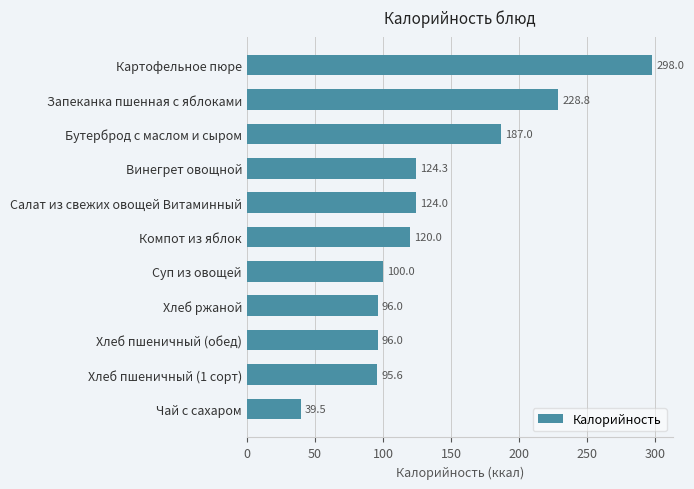

Where is the data nearest to the value 168?

Бутерброд с маслом и сыром